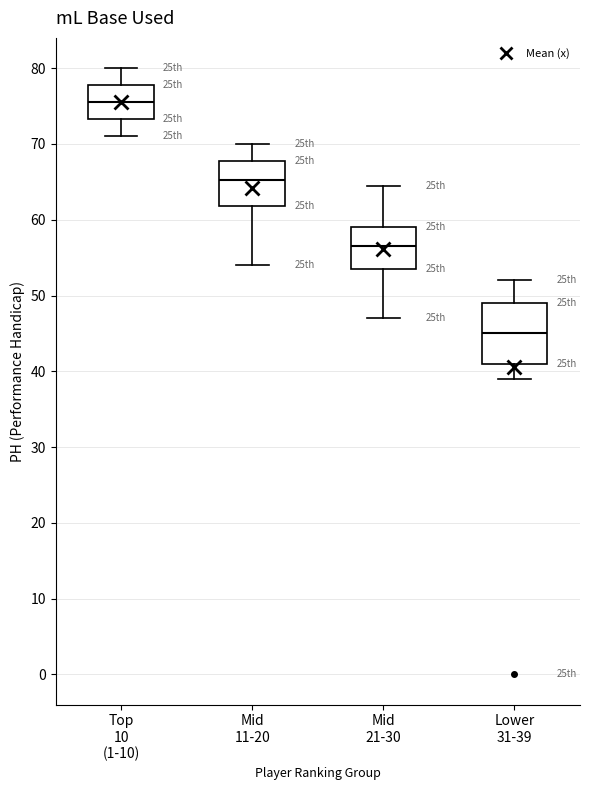

Reading left to right, read every box against the y-axis: the position of its median line, the range the box covers, and the ends of its whiskers. The values are not printed on the chart, so give them approximately, as read against the axis.

Top 10 (1-10): median 76, box 73 to 78, whiskers 71 to 80
Mid 11-20: median 65, box 62 to 68, whiskers 54 to 70
Mid 21-30: median 57, box 54 to 59, whiskers 47 to 65
Lower 31-39: median 45, box 41 to 49, whiskers 39 to 52